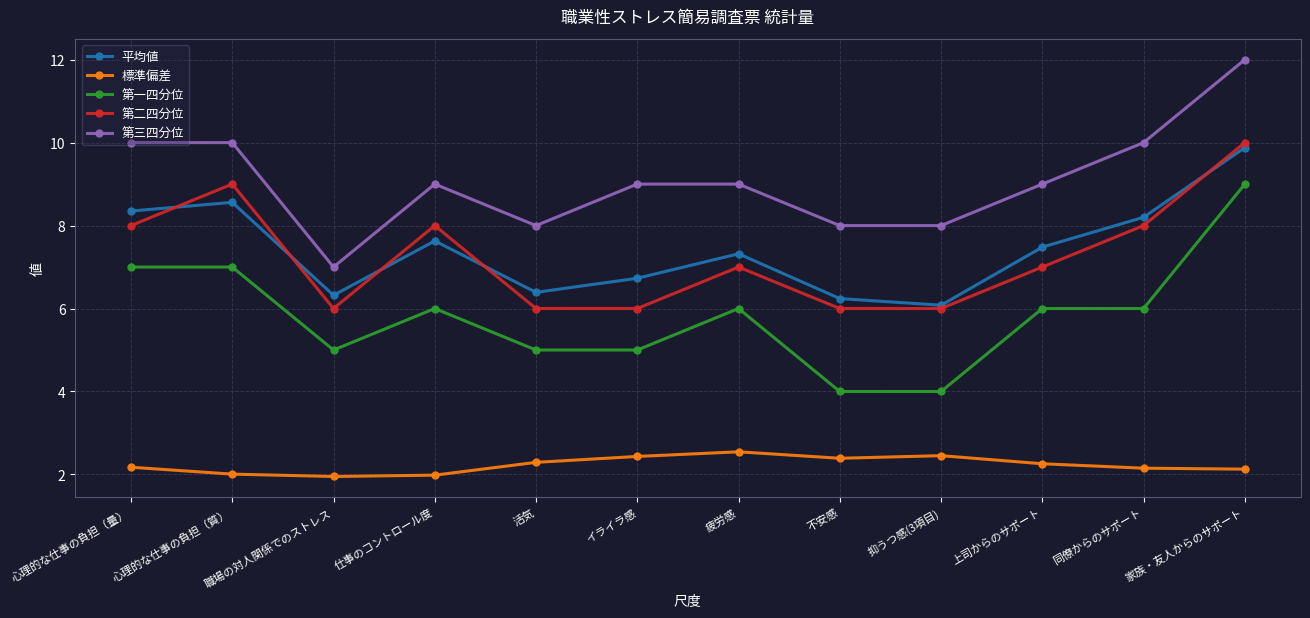

What is the spread (max minus min) of values at 家族・友人からのサポート?

9.9